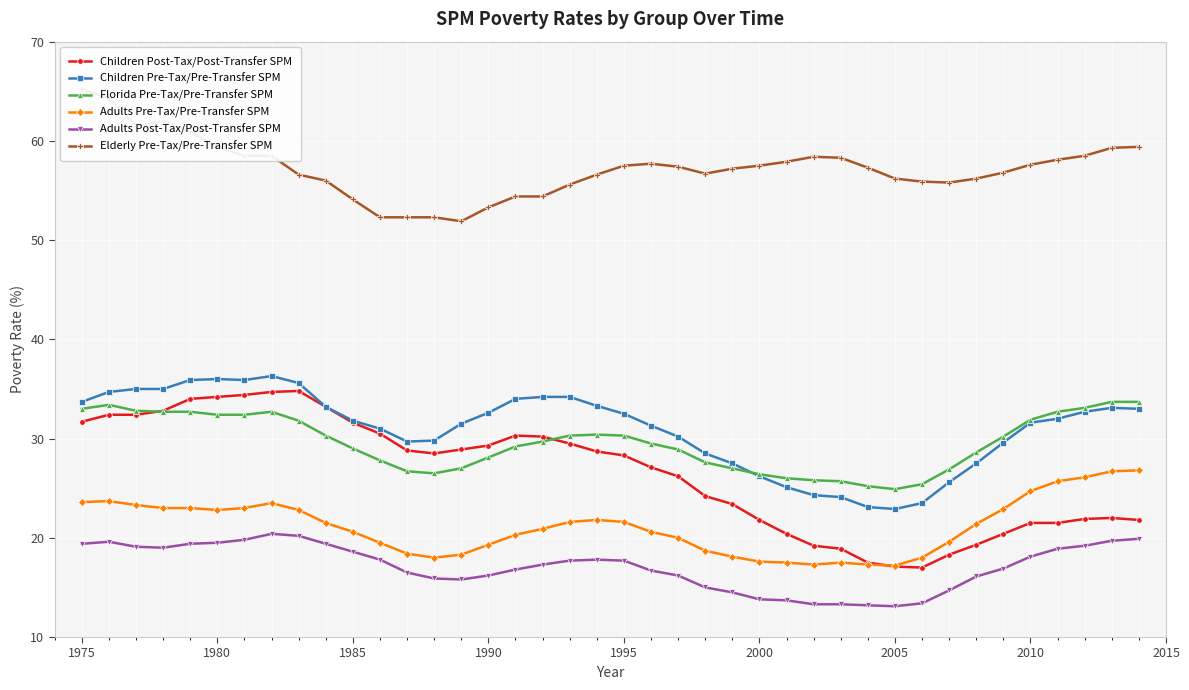

True or false: Florida Pre-Tax/Pre-Transfer SPM has more than 1 points higher than both neighbors.

True